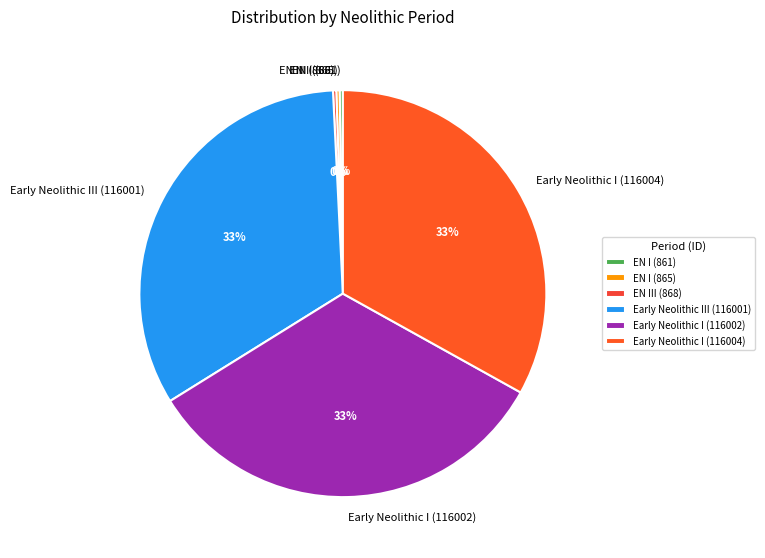

The Early Neolithic I (116002) slice represents 33% of the pie. True or false?

True